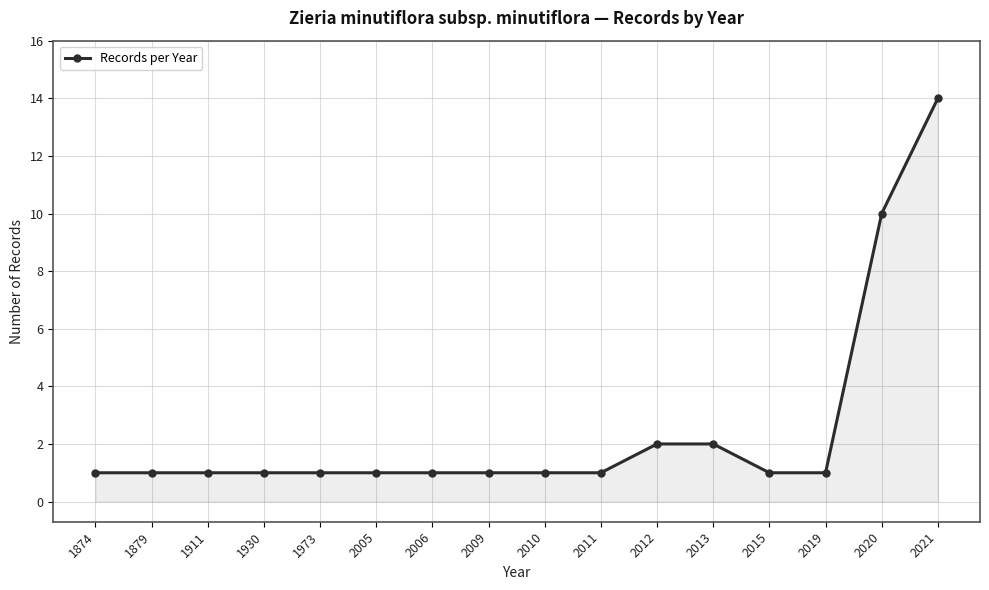

Which label corresponds to the largest value in the chart?

2021